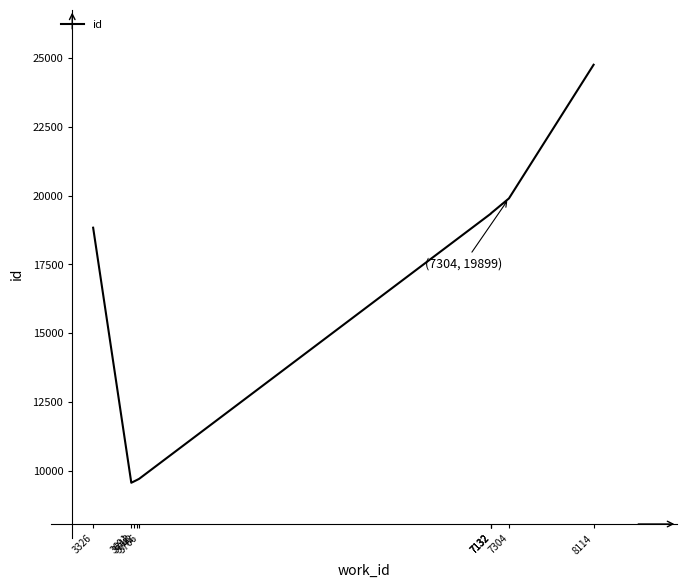

Does the chart display data point markers on the line(s)?

No